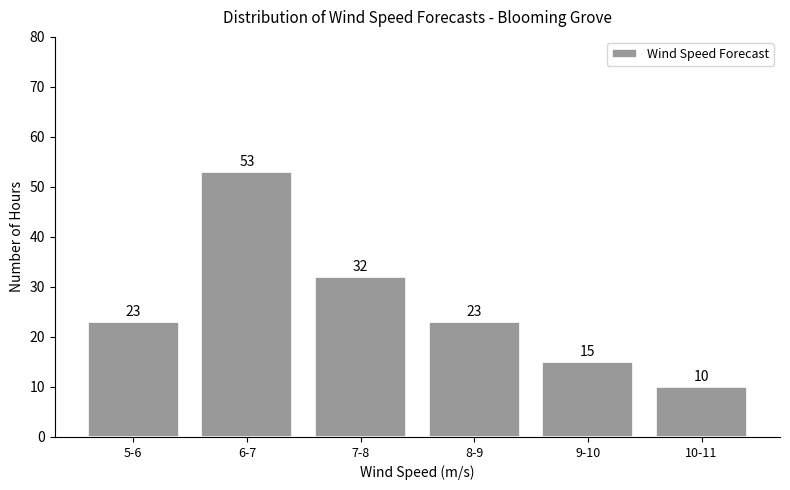

Reading left to right, extract all data points from this chart.

5-6=23	6-7=53	7-8=32	8-9=23	9-10=15	10-11=10